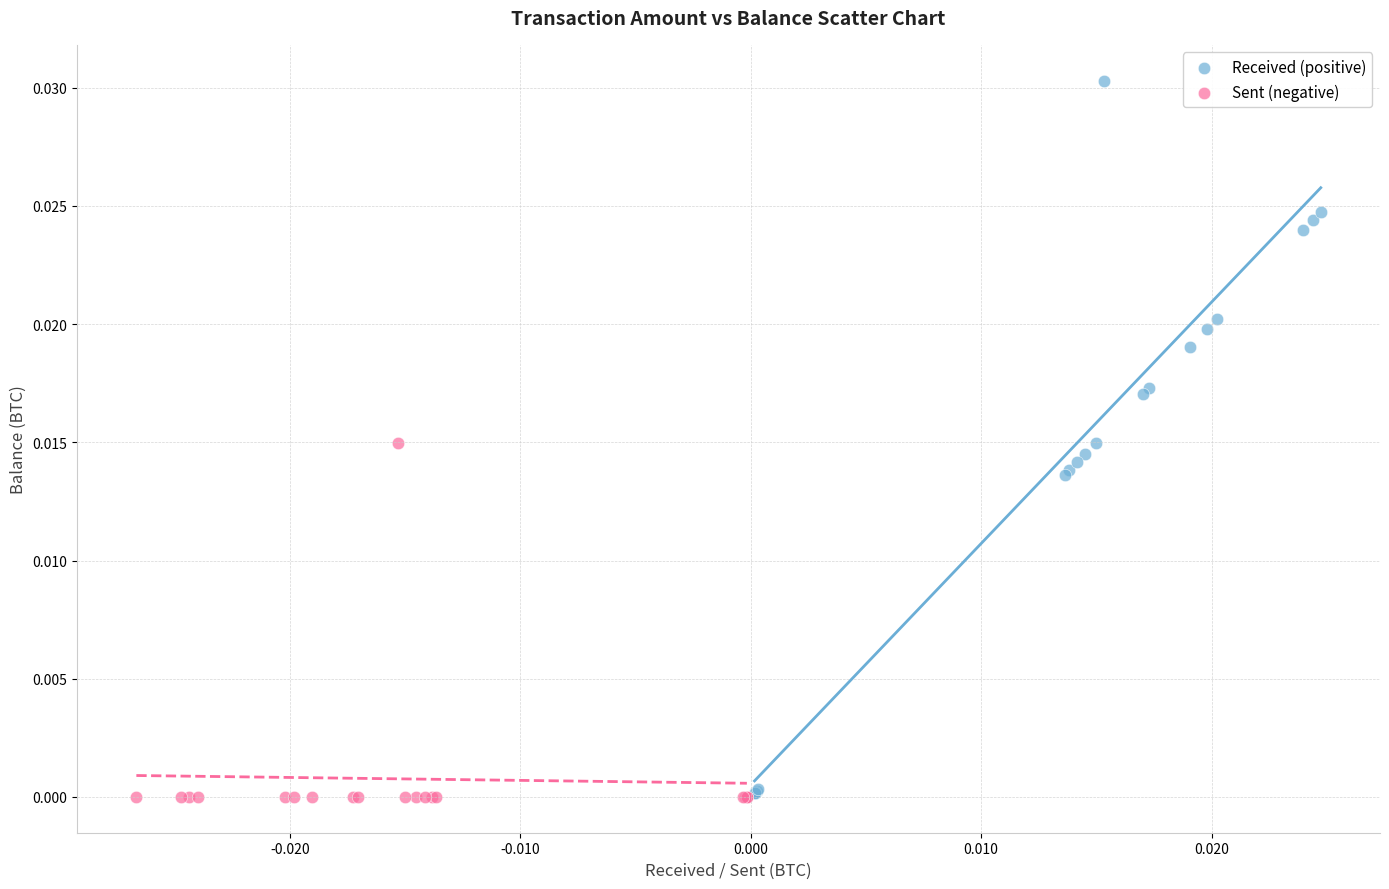

Which series has the widest spread of Y values?

Received (positive)